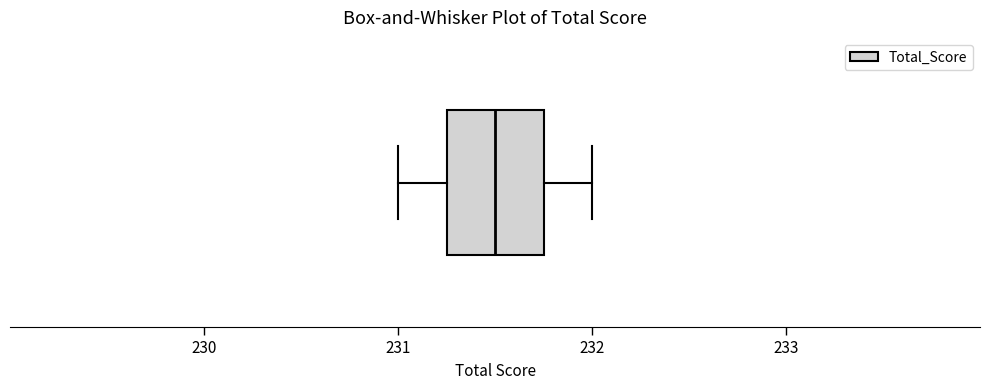

Read this box plot against the x-axis: the position of the median line, the range covered by the box, and the ends of both whiskers. The values are not printed on the chart, so give them approximately, as read against the axis.

median 231.5, box 231.3 to 231.8, whiskers 231.0 to 232.0